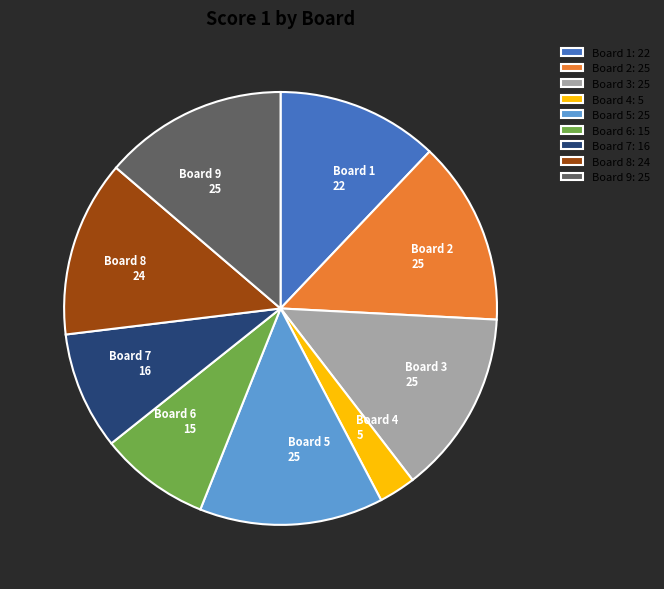

Combined, do Board 4: 5 and Board 8: 24 account for over 50%?

No